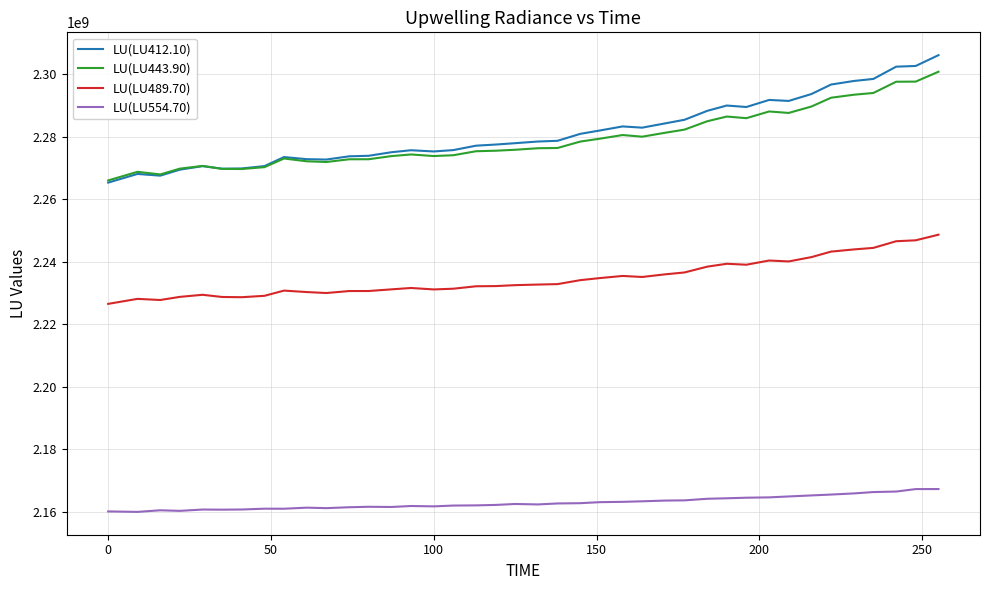

Which series has the largest range (max minus min)?

LU(LU412.10)